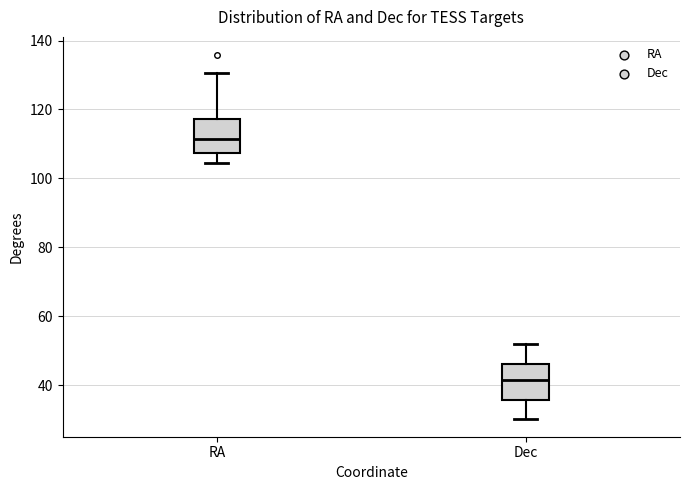

Reading left to right, read every box against the y-axis: the position of its median line, the range the box covers, and the ends of its whiskers. The values are not printed on the chart, so give them approximately, as read against the axis.

RA: median 112, box 108 to 118, whiskers 104 to 130
Dec: median 42, box 36 to 46, whiskers 30 to 52